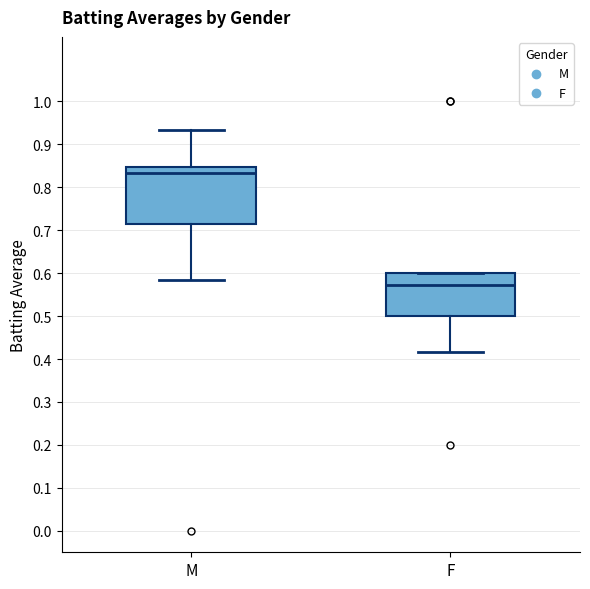

Which box is the tallest, from its lower edge to its upper edge?

M